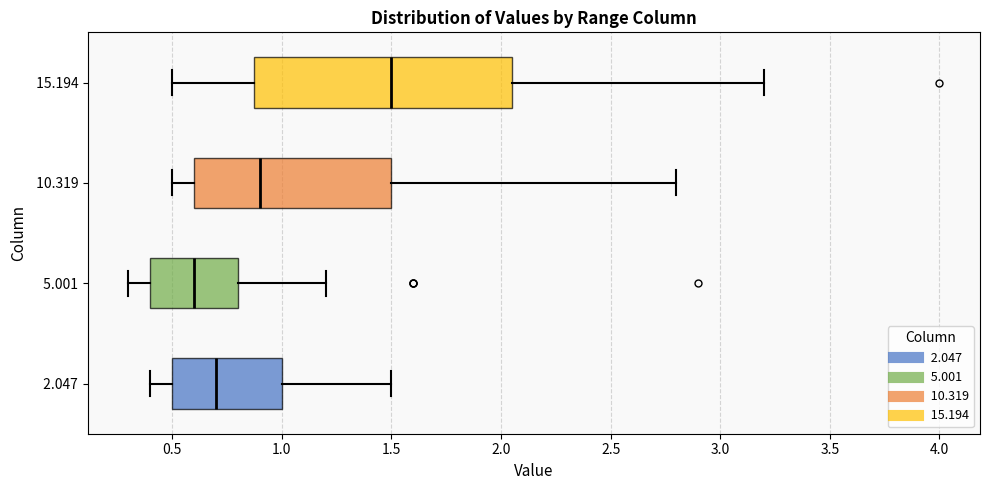

Which box has the furthest to the left median line?

5.001